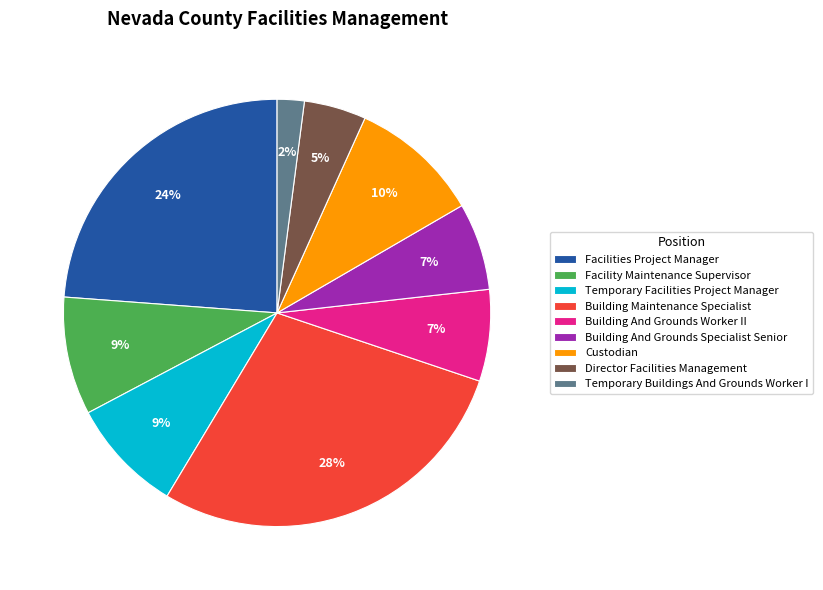

Between Temporary Facilities Project Manager and Facilities Project Manager, which is larger?

Facilities Project Manager